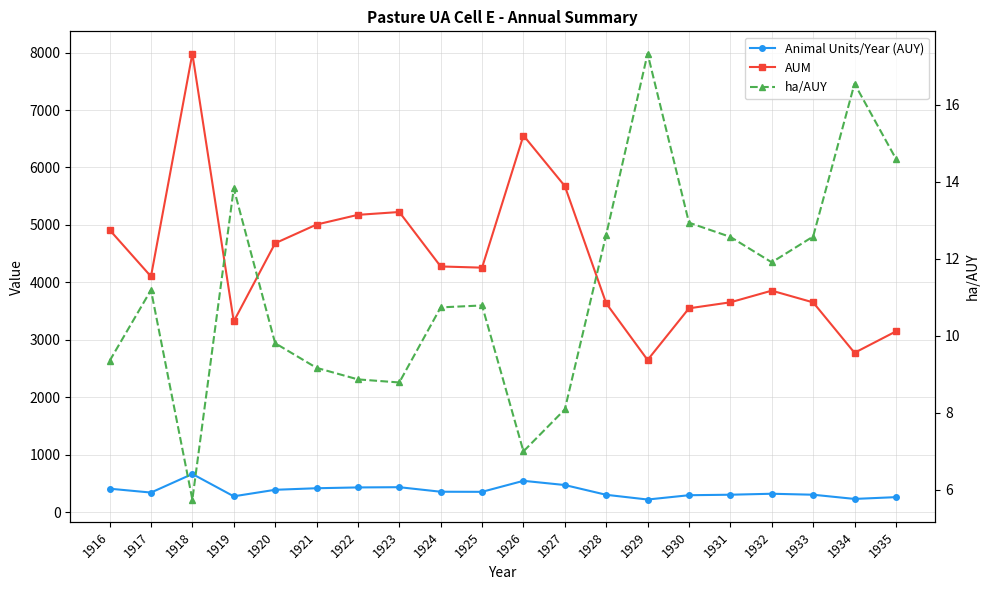

How many values in the ha/AUY series are below 11?

10